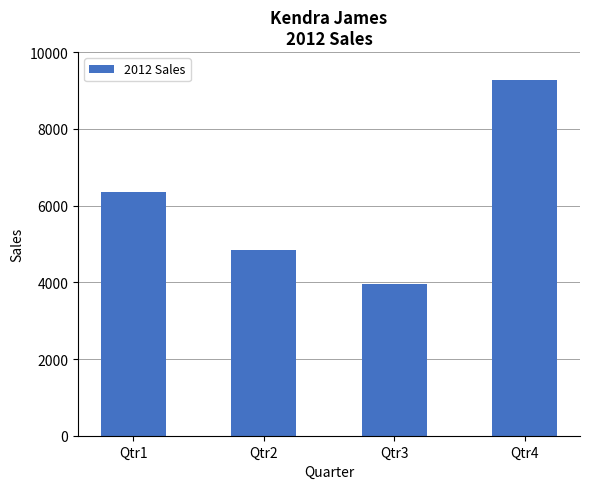

What is the maximum value shown in the chart?

9284